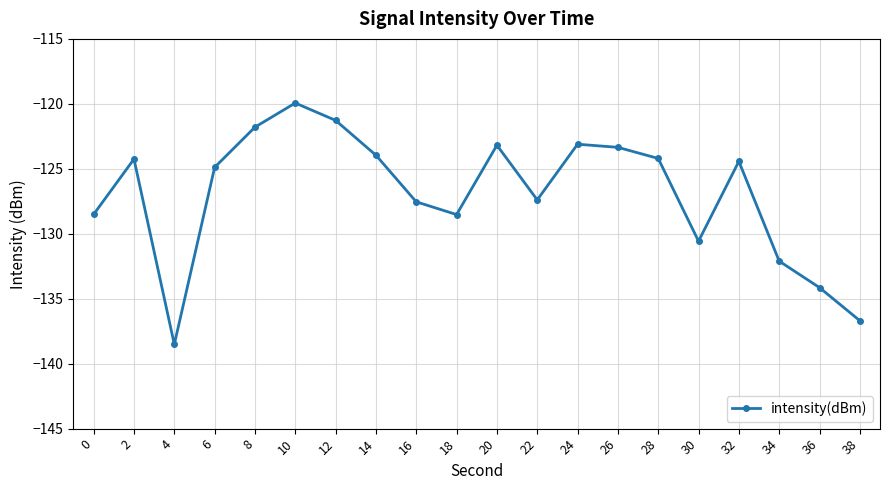

What is the value of the 15th point from the left?

-124.2